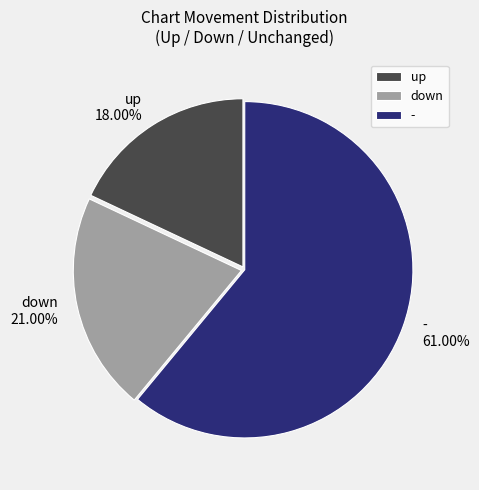

To the nearest percent, what portion does down represent?

21%